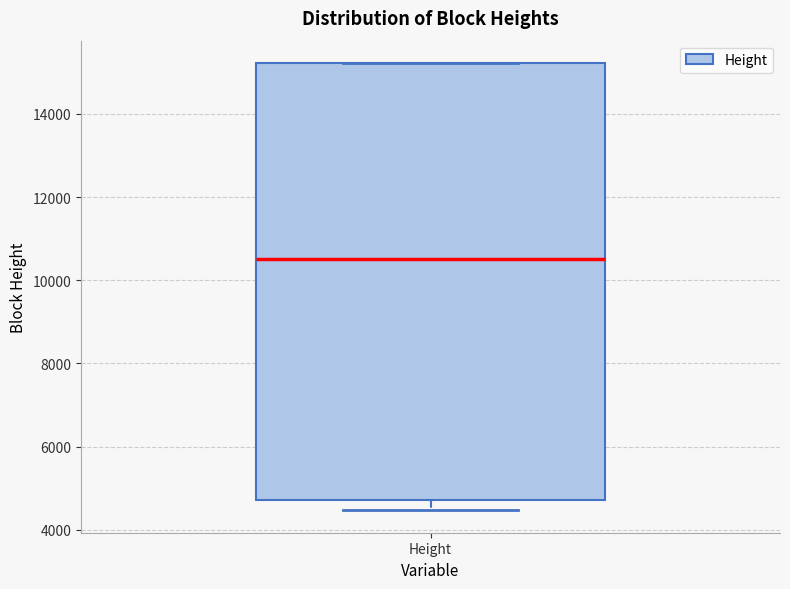

Read this box plot against the y-axis: the position of the median line, the range covered by the box, and the ends of both whiskers. The values are not printed on the chart, so give them approximately, as read against the axis.

median 10600, box 4800 to 15200, whiskers 4400 to 15200